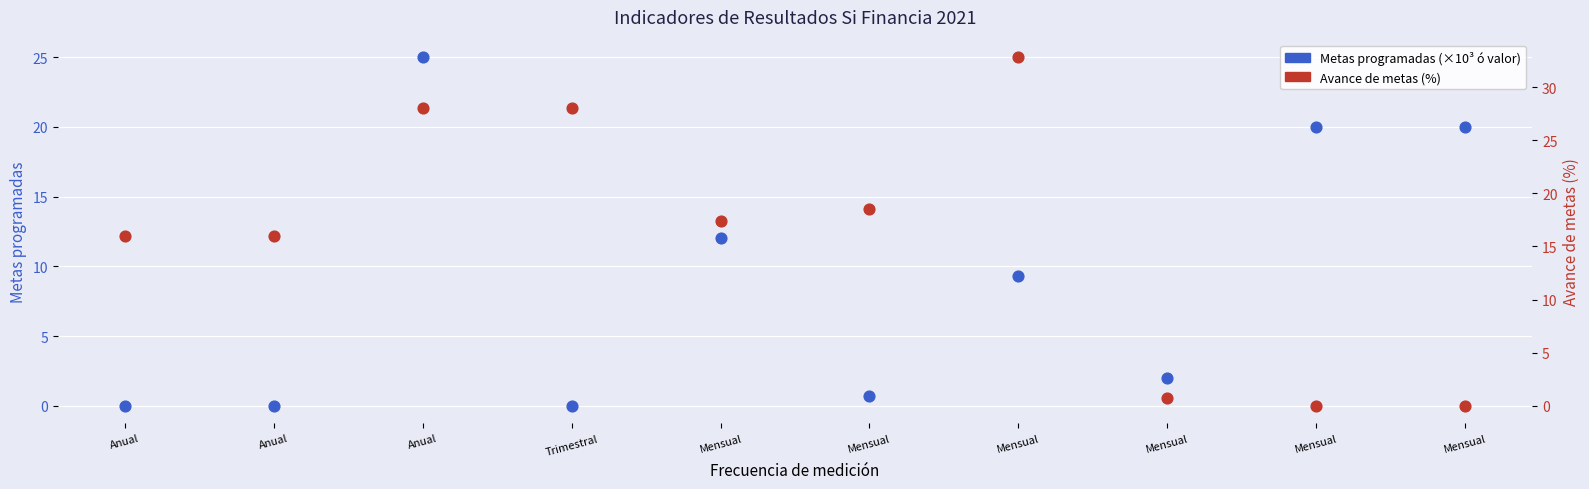

At which category is the sum across all series the highest?

Anual